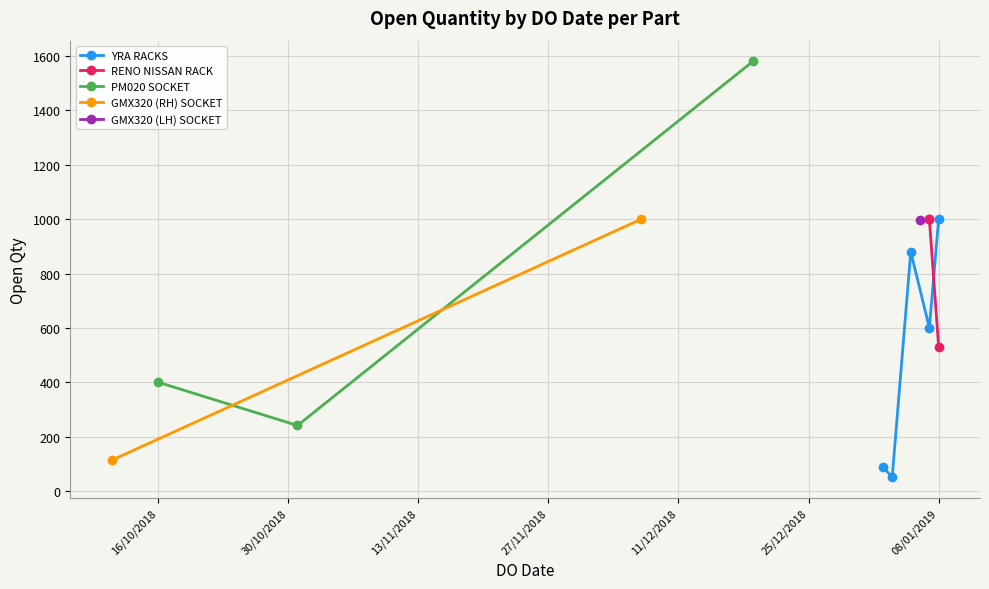

How many interior local peaks does the YRA RACKS series have?

1